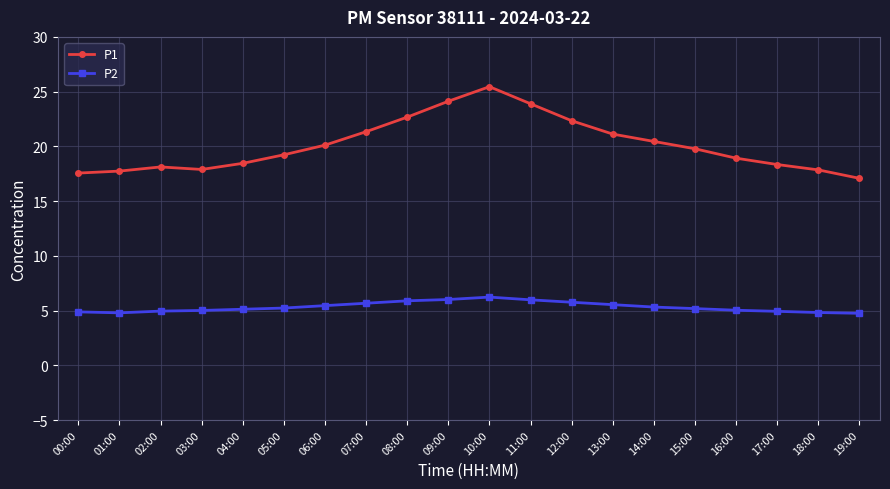

What is the average value of the P1 series?

20.1